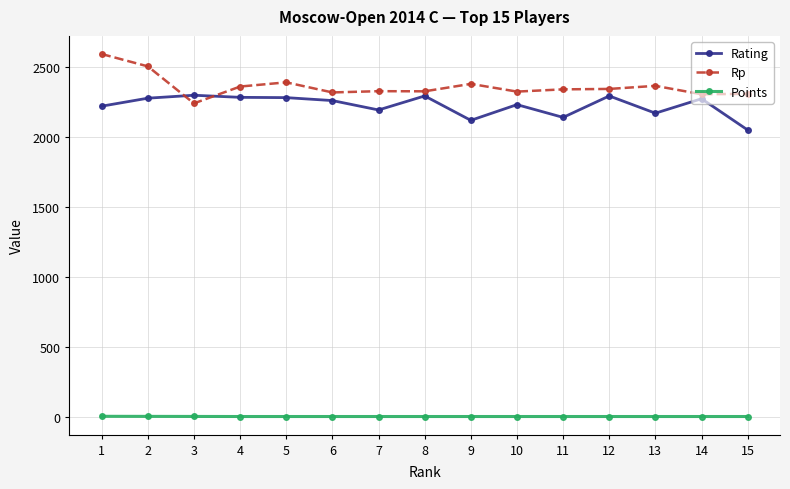

What value does the Rating series have at 12?

2293.0